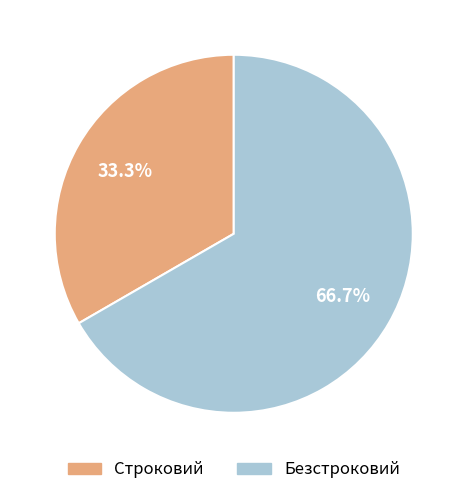

Count the number of slices in the pie.

2